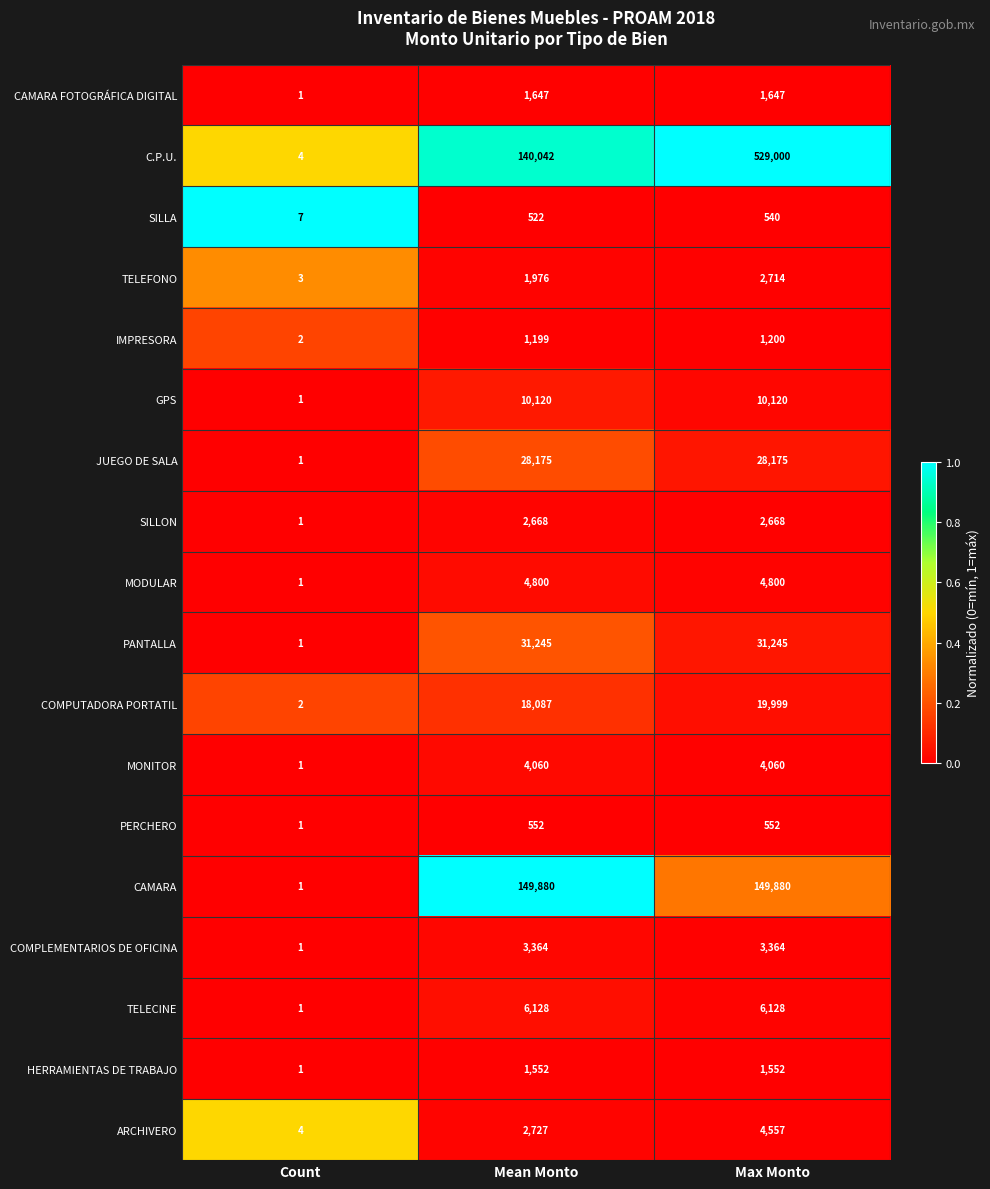

What is the difference between the second highest and minimum values in the PANTALLA series?

31244